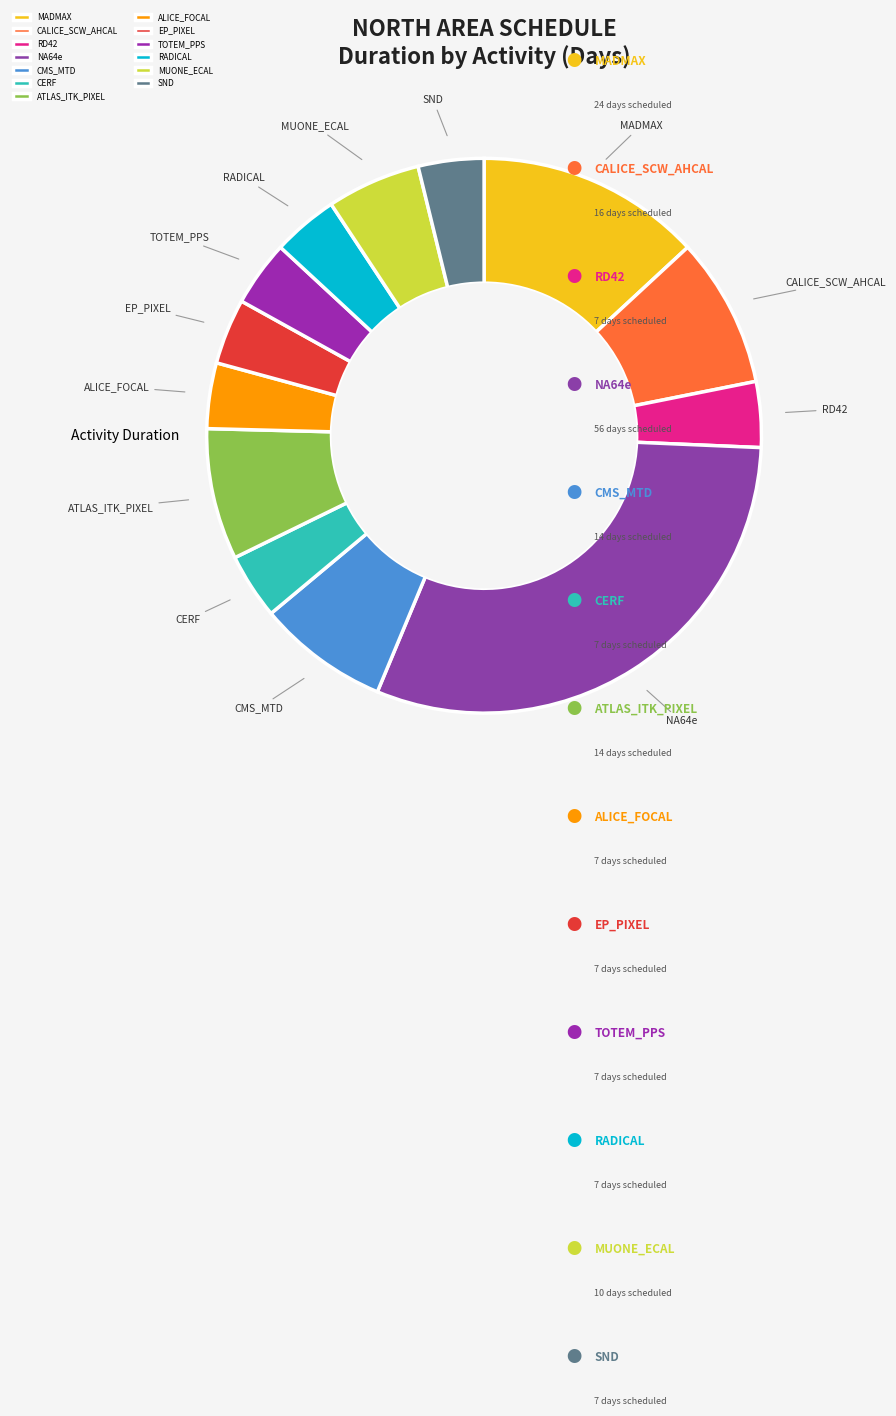

Which has a higher value, ATLAS_ITK_PIXEL or EP_PIXEL?

ATLAS_ITK_PIXEL